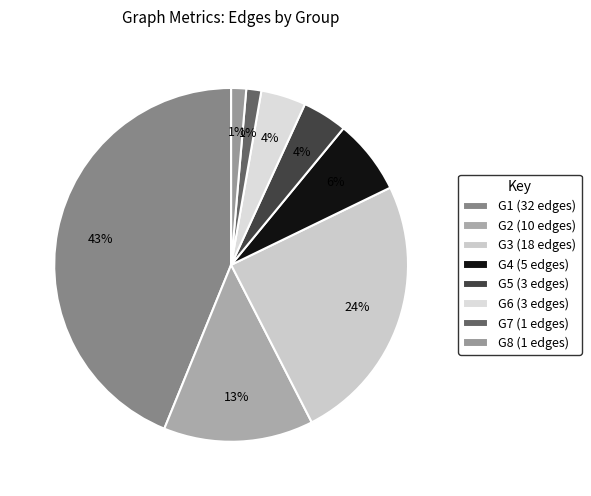

How much of the chart is everything except G8?

98.6%